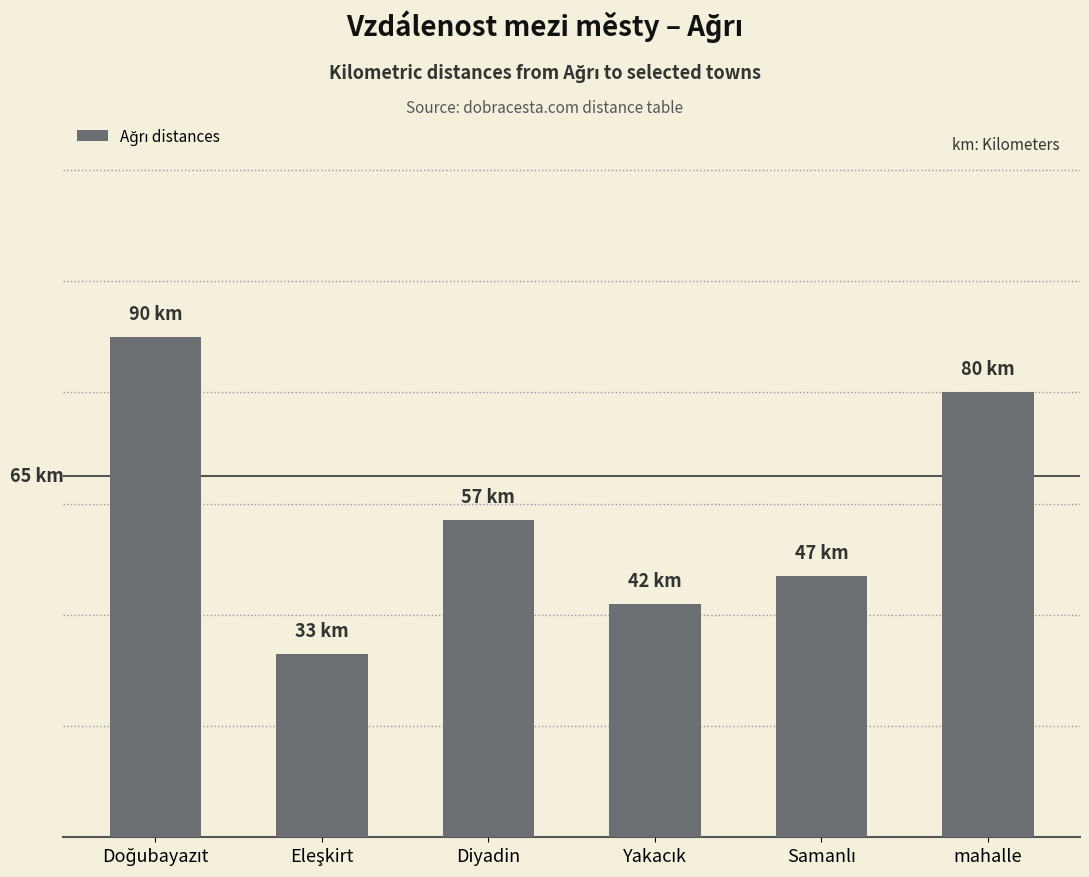

Which category has the lowest value across all series?

Eleşkirt